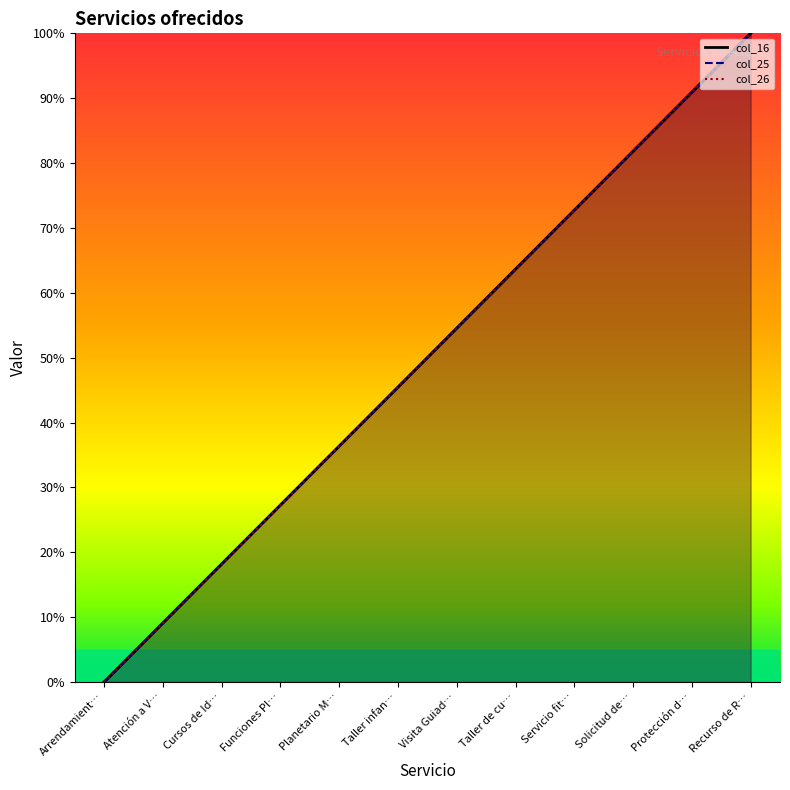

Which label corresponds to the smallest value in the chart?

Arrendamient…